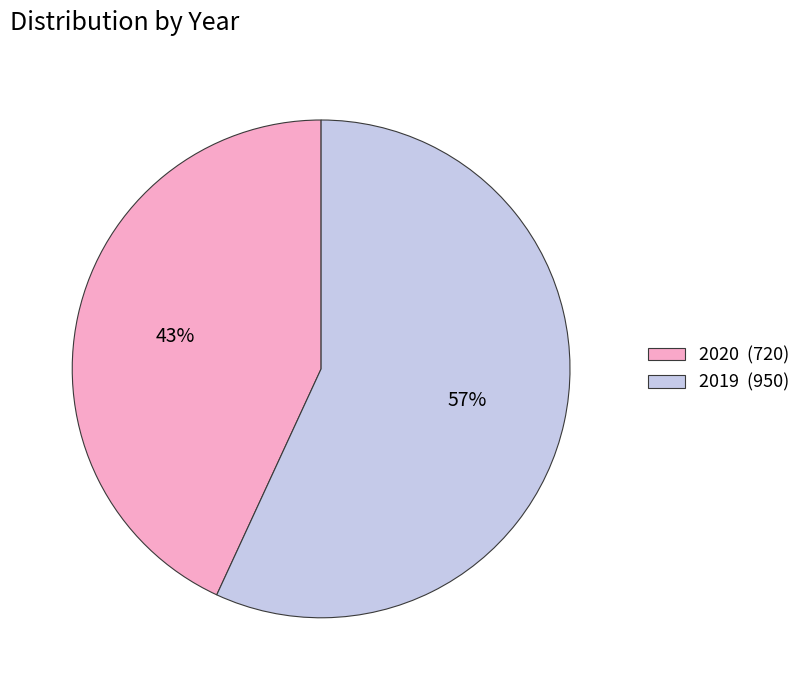

Which category has the biggest portion of the pie?

2019